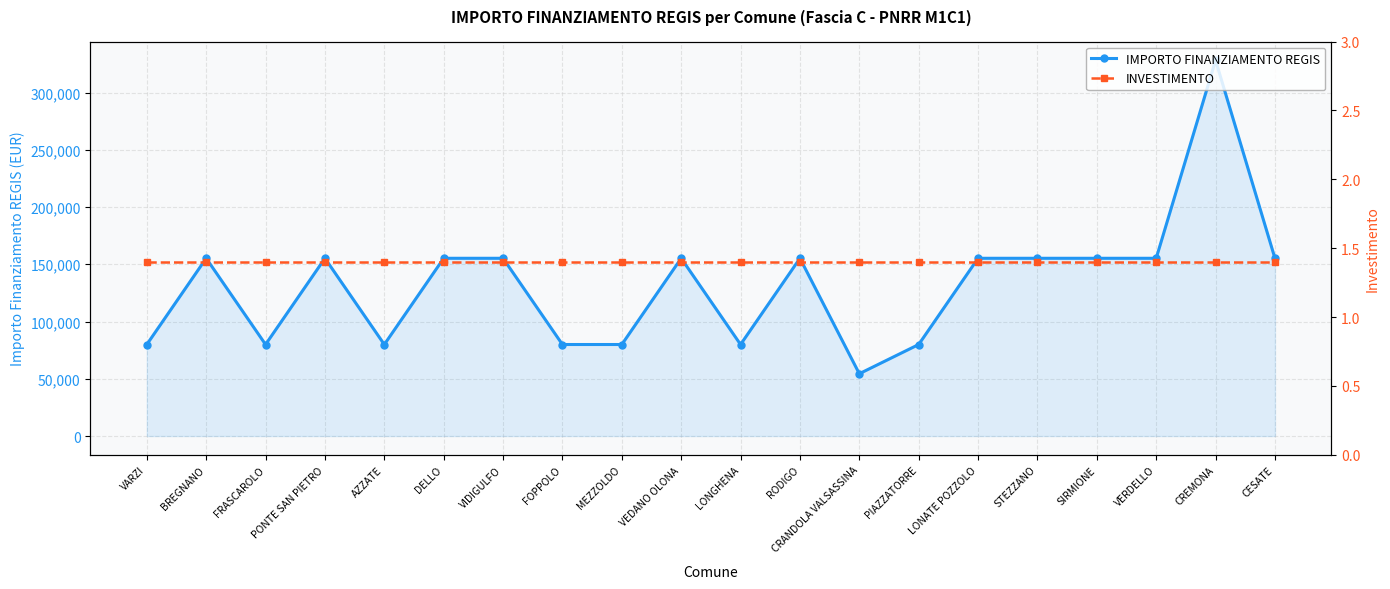

Which series changed the most between LONGHENA and VERDELLO?

IMPORTO FINANZIAMENTO REGIS